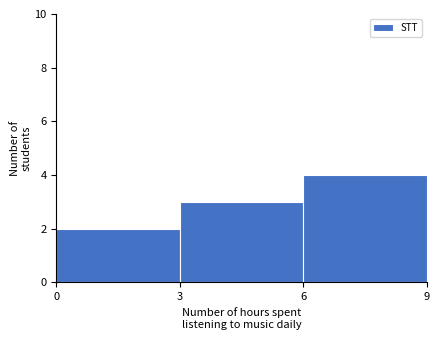

Reading left to right, transcribe this chart: for each bar, give the range it covers on the x-axis and its height. The values are not printed on the chart, so give them approximately, as read against the axis.

0 to 3: 2
3 to 6: 3
6 to 9: 4